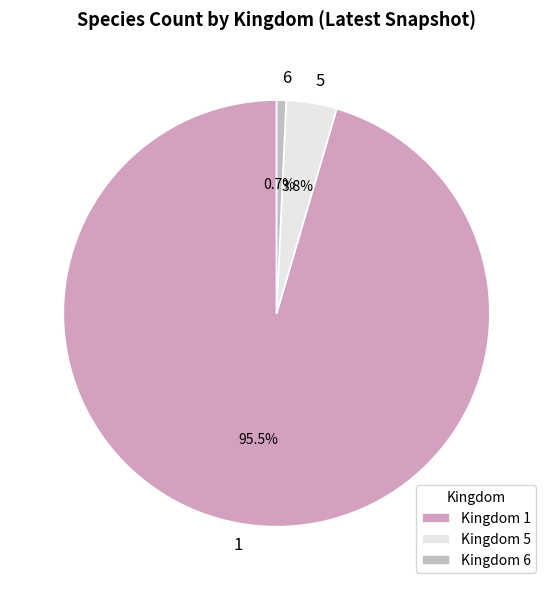

To the nearest percent, what is the combined percentage of 6 and 1?

96%